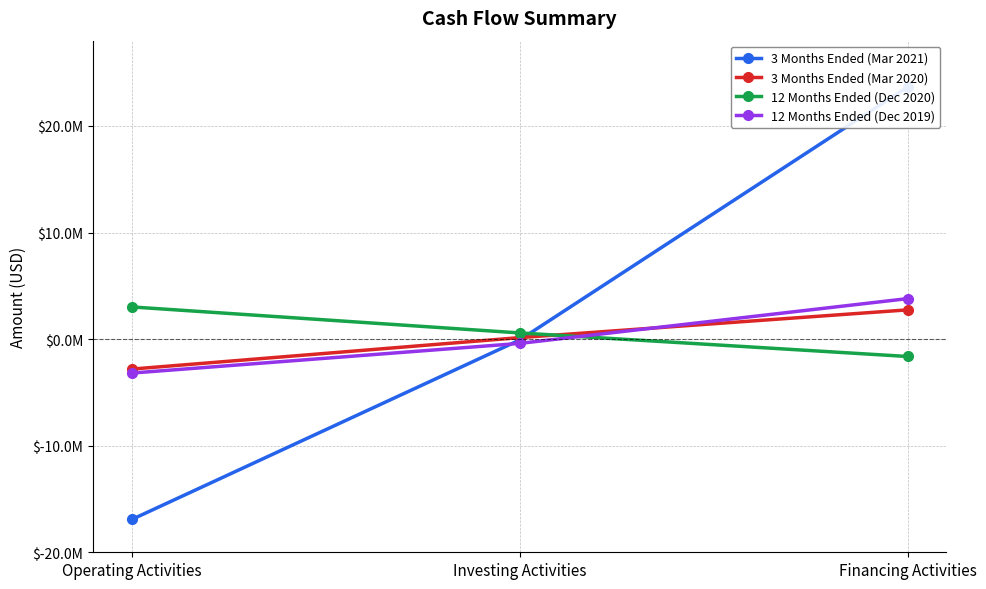

Rank the categories by 3 Months Ended (Mar 2020) value from highest to lowest.

Financing Activities, Investing Activities, Operating Activities